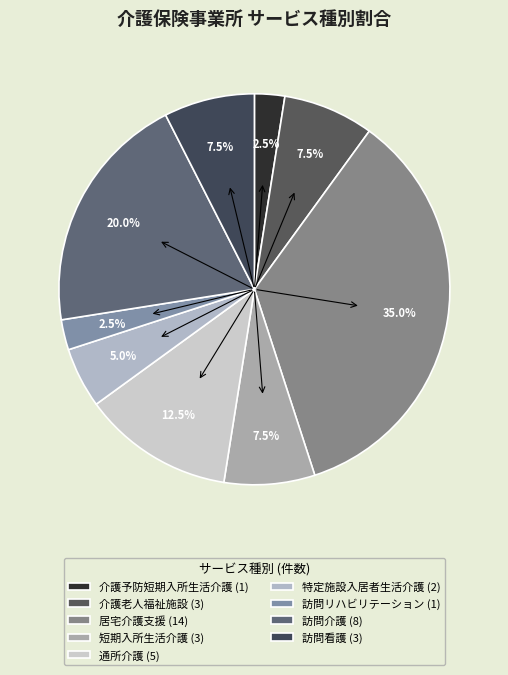

To the nearest percent, what is the difference between the largest and smallest slice percentages?

32%